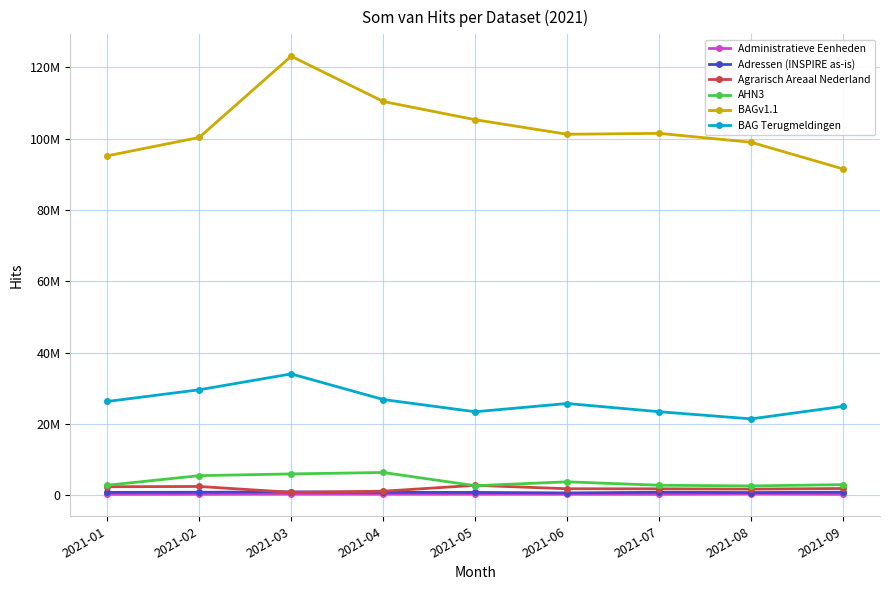

What is the difference between the Agrarisch Areaal Nederland values at 2021-03 and 2021-02?

1639685